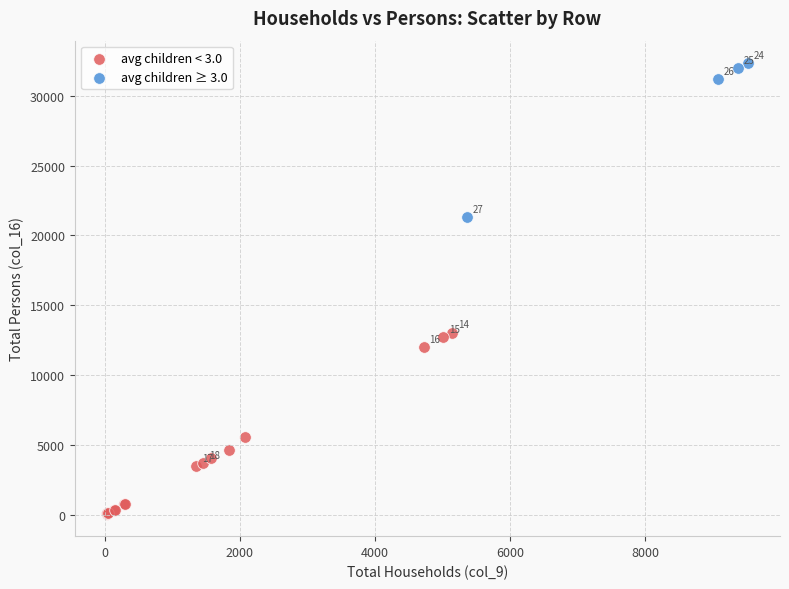

Which series reaches the maximum Y coordinate?

avg children ≥ 3.0